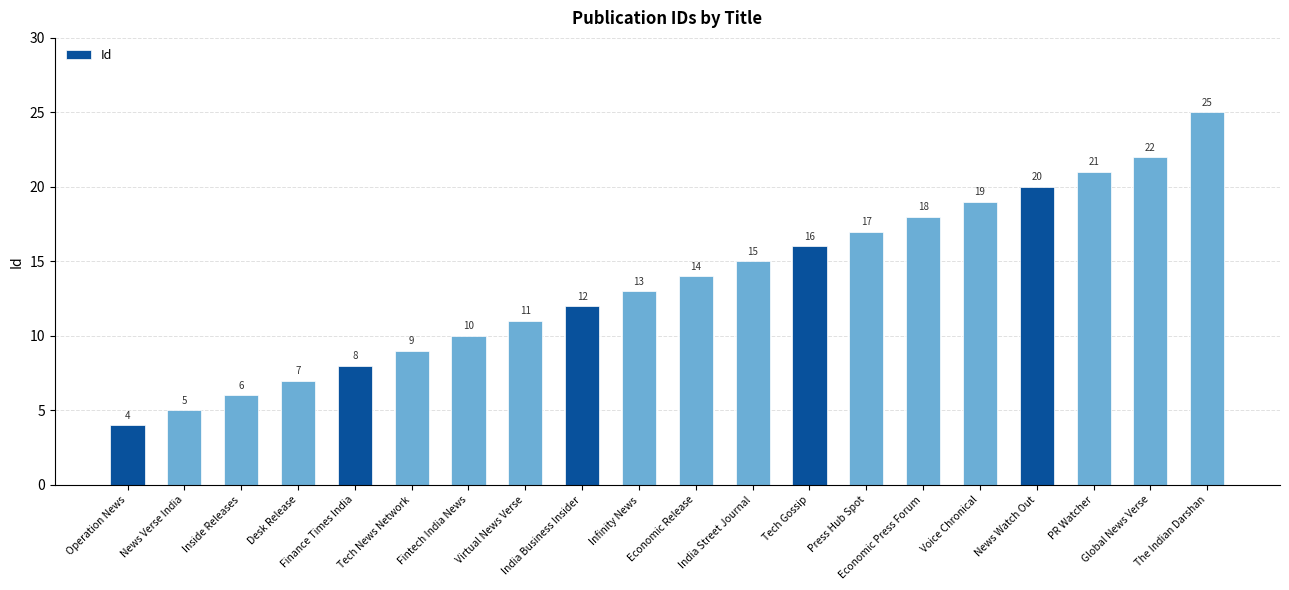

What is the change in value from News Verse India to Fintech India News?

+5